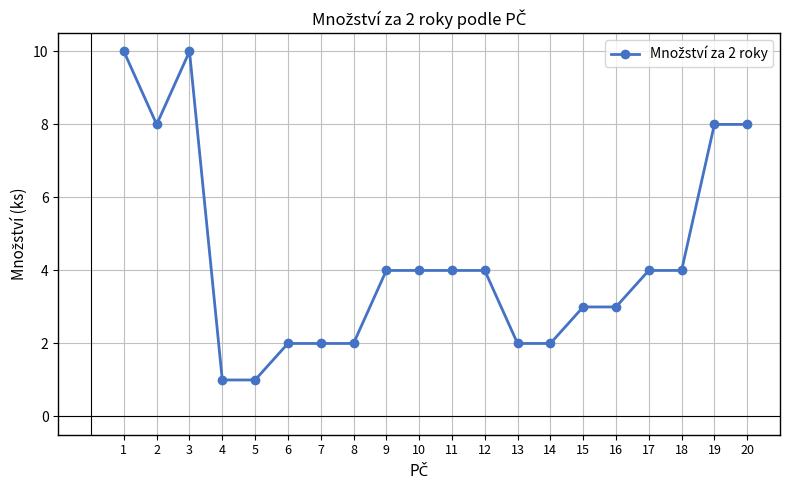

Reading right to left, what are all the values shown in this chart?

20=8	19=8	18=4	17=4	16=3	15=3	14=2	13=2	12=4	11=4	10=4	9=4	8=2	7=2	6=2	5=1	4=1	3=10	2=8	1=10